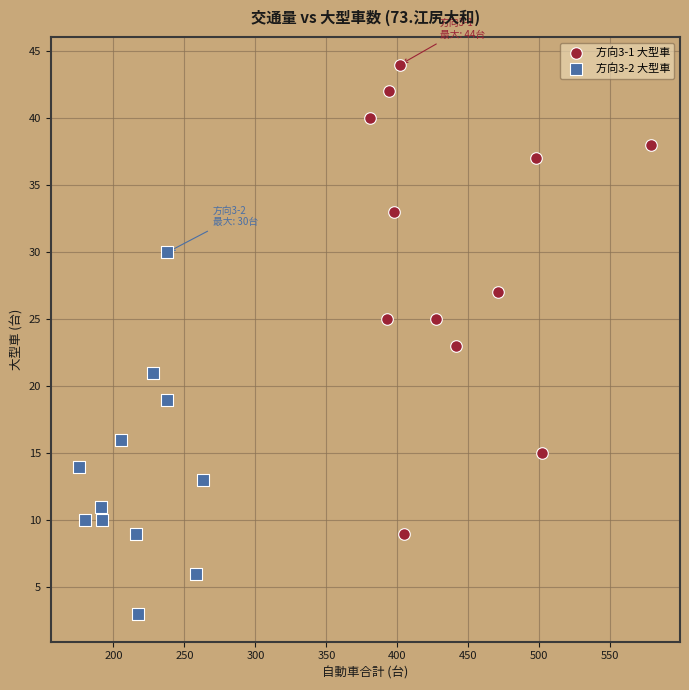

Which series has the largest Y range (max minus min)?

方向3-1 大型車